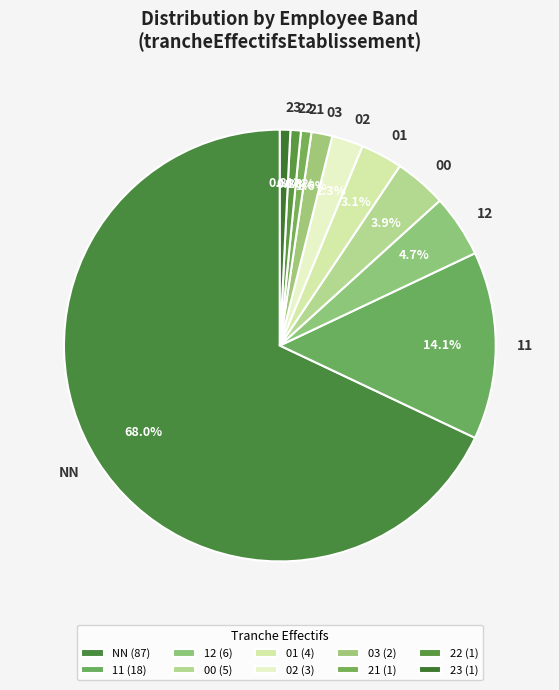

The 23 slice represents 1% of the pie. True or false?

True